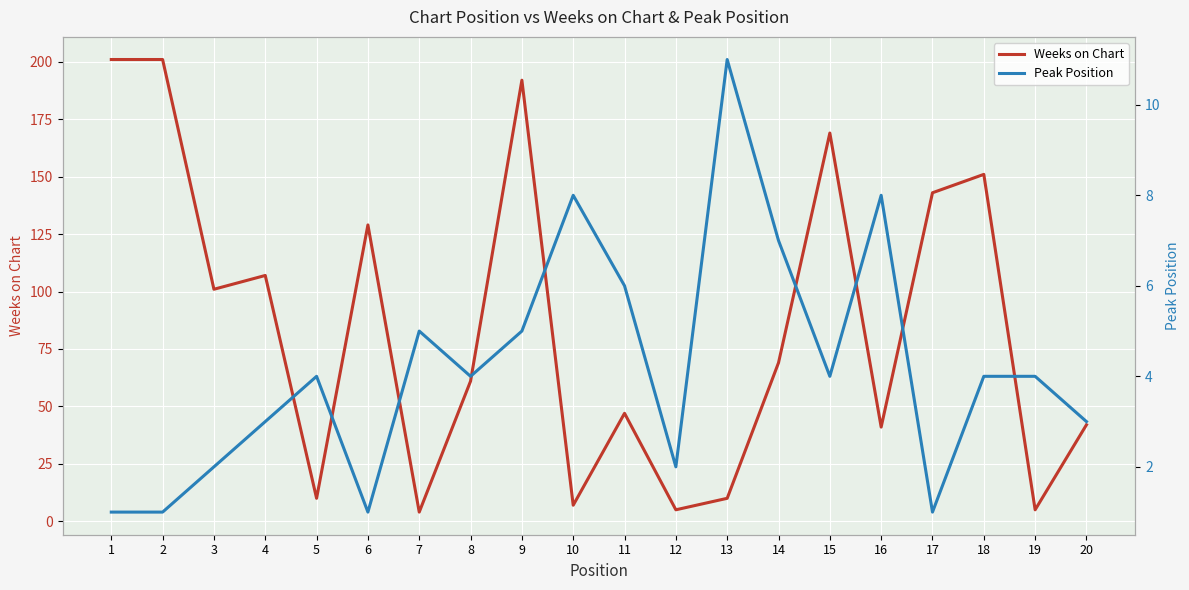

The value of Weeks on Chart at 15 is 169. True or false?

True